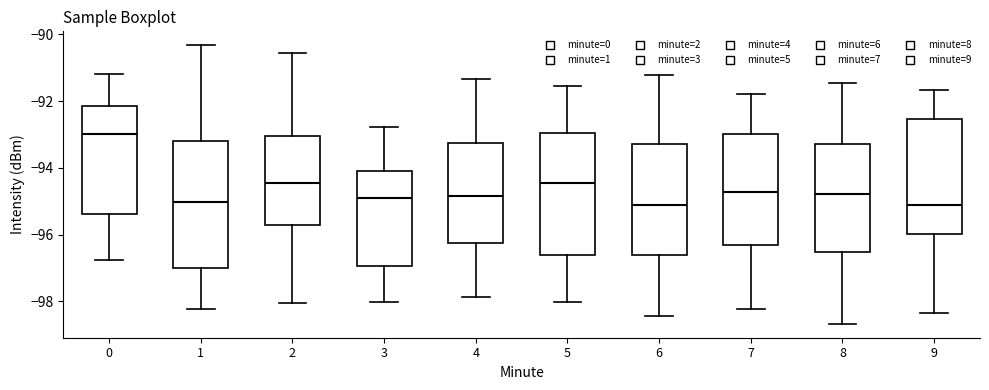

Reading left to right, read every box against the y-axis: the position of its median line, the range the box covers, and the ends of its whiskers. The values are not printed on the chart, so give them approximately, as read against the axis.

0: median -93.0, box -95.4 to -92.2, whiskers -96.8 to -91.2
1: median -95.0, box -97.0 to -93.2, whiskers -98.2 to -90.4
2: median -94.4, box -95.8 to -93.0, whiskers -98.0 to -90.6
3: median -95.0, box -97.0 to -94.2, whiskers -98.0 to -92.8
4: median -94.8, box -96.2 to -93.2, whiskers -97.8 to -91.4
5: median -94.4, box -96.6 to -93.0, whiskers -98.0 to -91.6
6: median -95.2, box -96.6 to -93.2, whiskers -98.4 to -91.2
7: median -94.8, box -96.4 to -93.0, whiskers -98.2 to -91.8
8: median -94.8, box -96.6 to -93.2, whiskers -98.6 to -91.4
9: median -95.2, box -96.0 to -92.6, whiskers -98.4 to -91.6